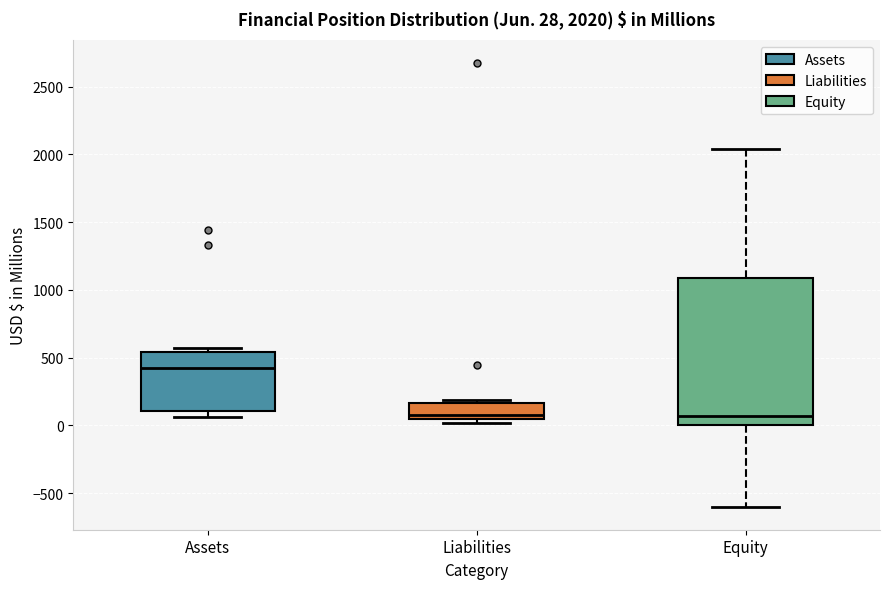

Which box is the tallest, from its lower edge to its upper edge?

Equity